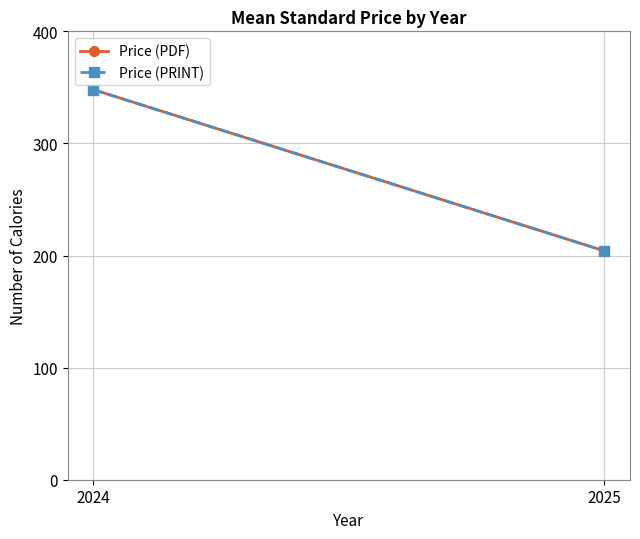

List the series in order of their peak value, highest first.

Price (PDF), Price (PRINT)